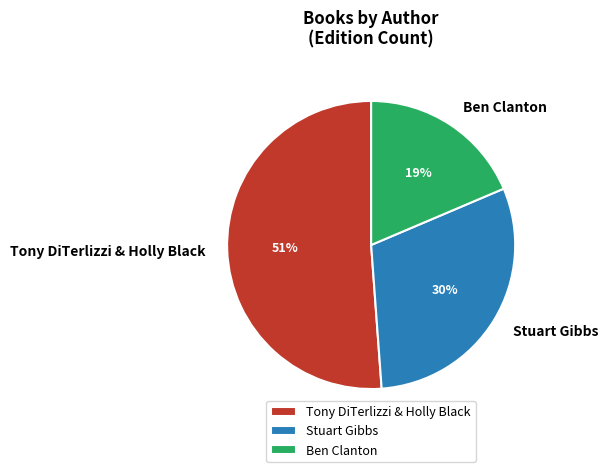

Rank the categories by value from lowest to highest.

Ben Clanton, Stuart Gibbs, Tony DiTerlizzi & Holly Black